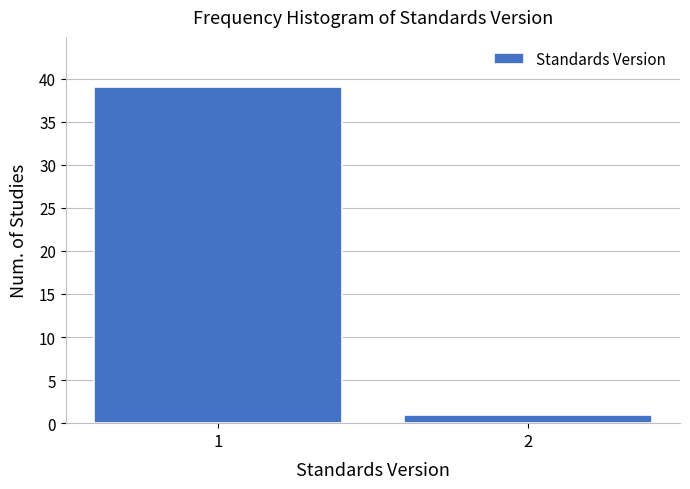

Reading left to right, extract all data points from this chart.

1=39	2=1